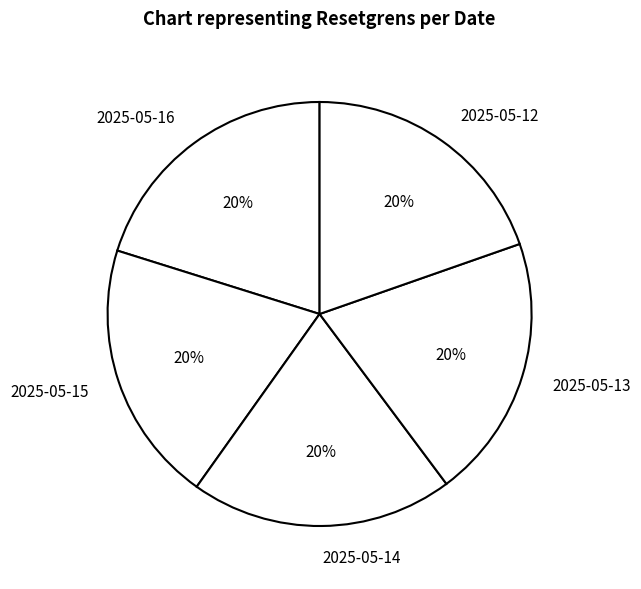

Approximately how many times larger is the value at 2025-05-14 compared to 2025-05-13?

1.0